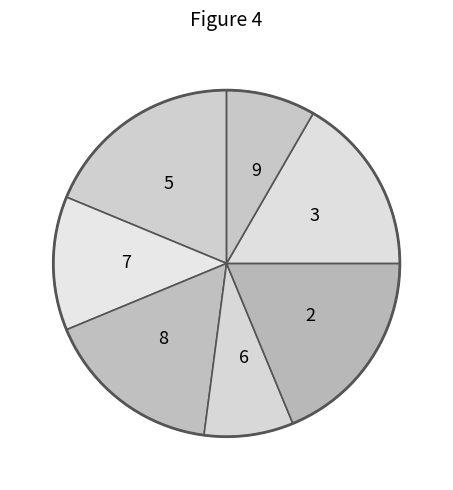

Is the sum of 9 and 2 greater than half?

No